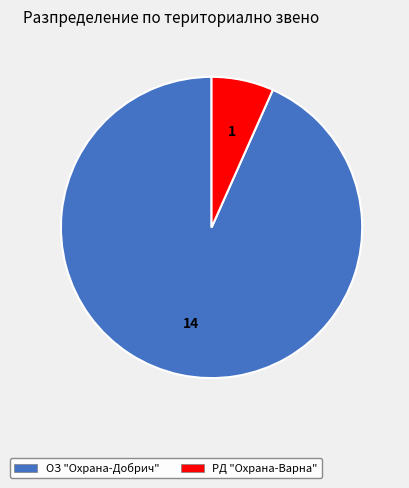

Which slice represents more than half of the pie?

ОЗ "Охрана-Добрич"